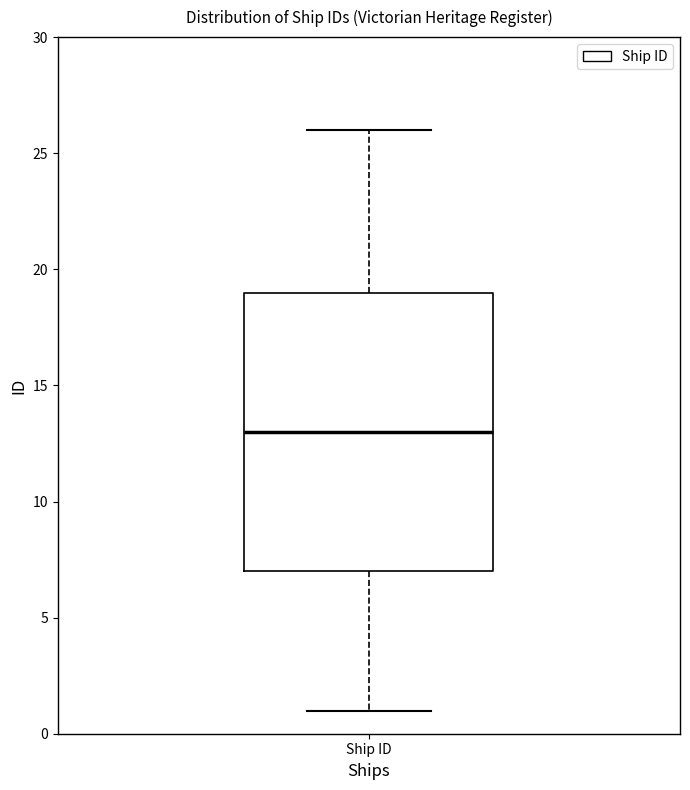

Transcribe this box plot: give where the median line is, the range the box spans, and where the two whiskers end, as read against the y-axis. The values are not printed on the chart, so give them approximately, as read against the axis.

median 13, box 7 to 19, whiskers 1 to 26